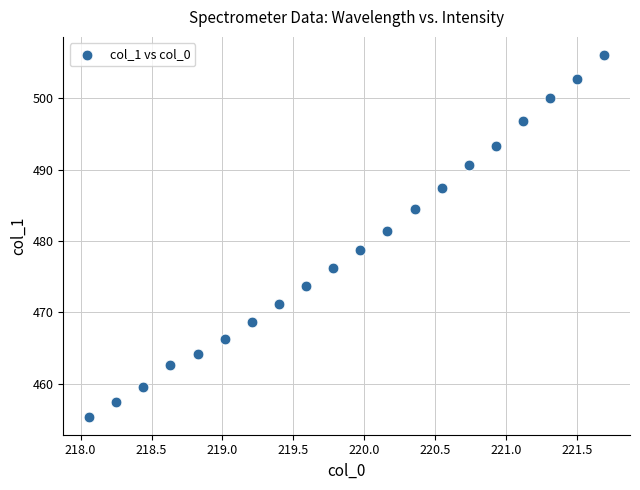

What is the range of X values (max minus min)?

3.6